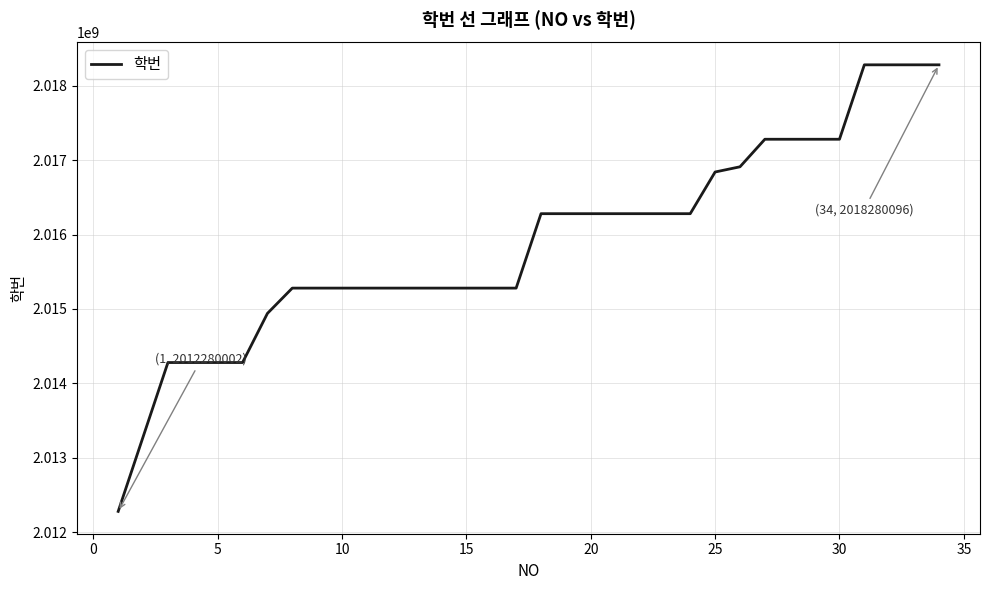

What is the minimum value shown in the chart?

2012280002